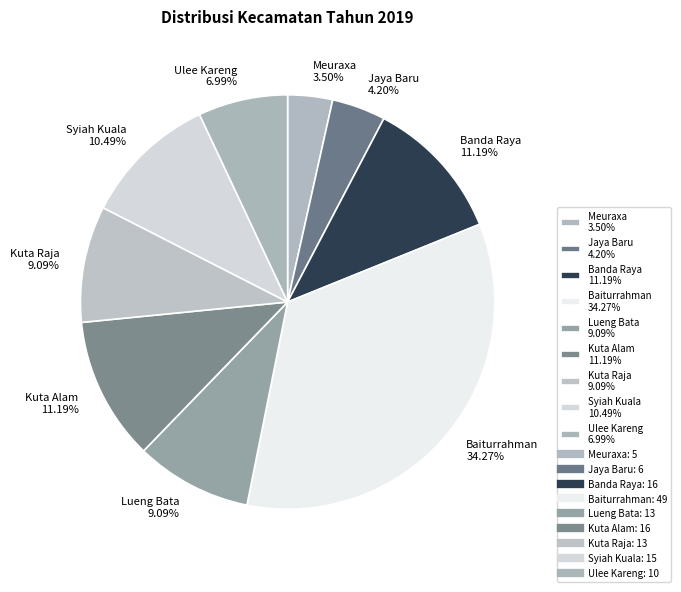

To the nearest percent, what is the combined percentage of Kuta Alam and Ulee Kareng?

18%